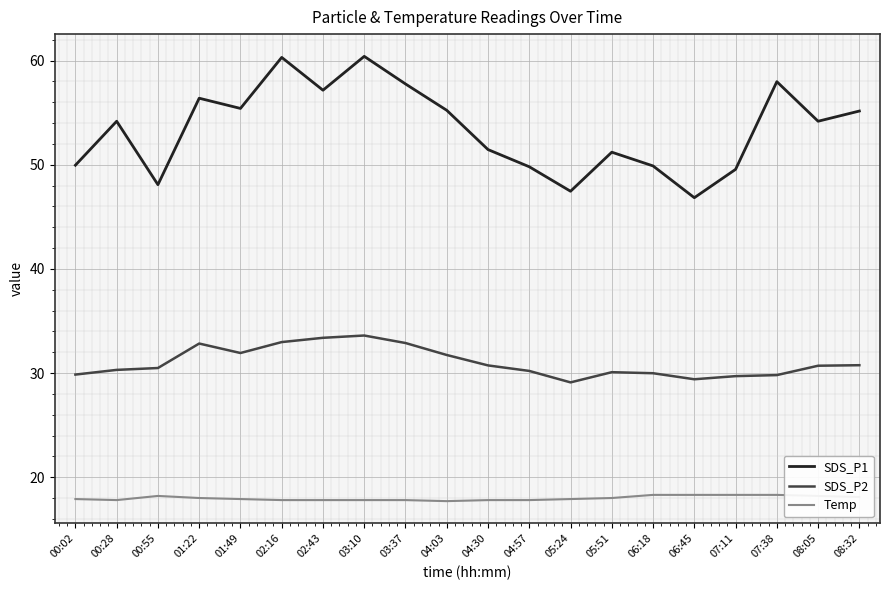

How many series are shown in this chart?

3